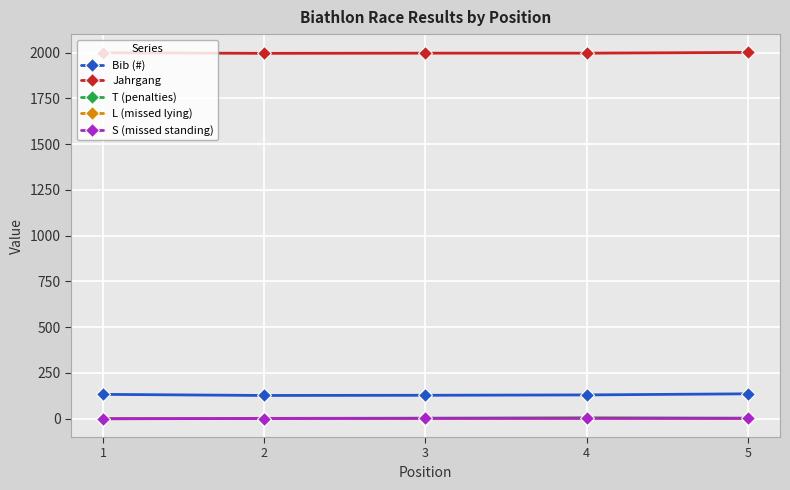

True or false: S (missed standing) and Jahrgang cross at least once.

False